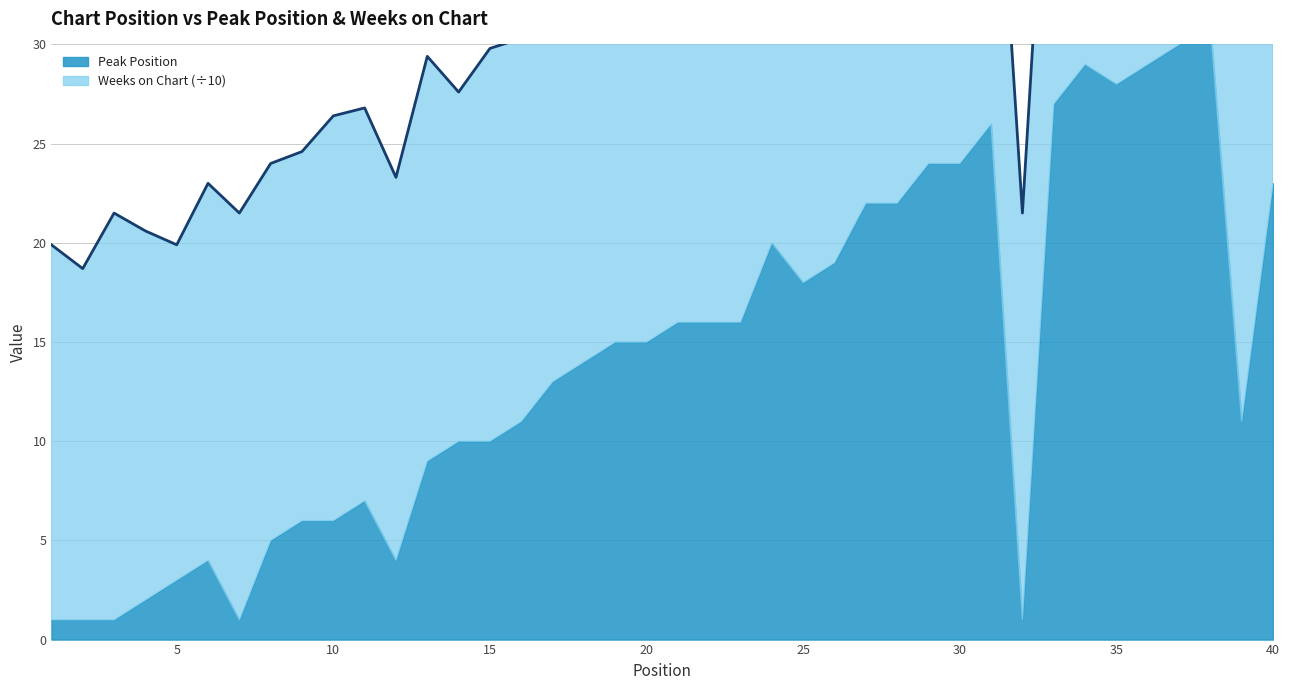

Which label corresponds to the largest value in the chart?

38